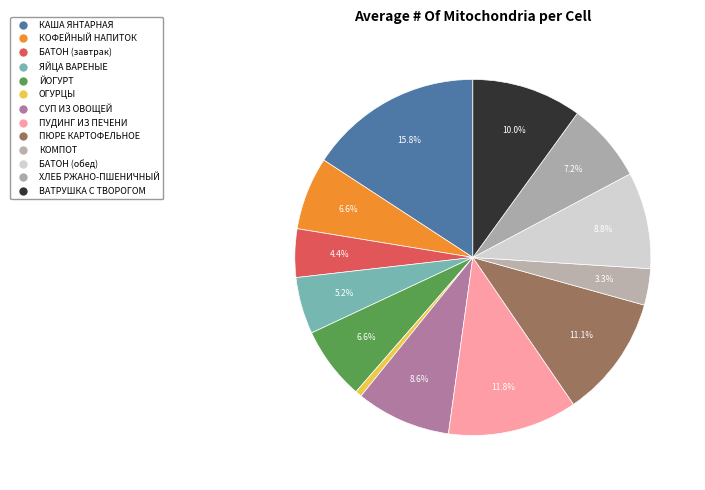

Count the number of slices in the pie.

13